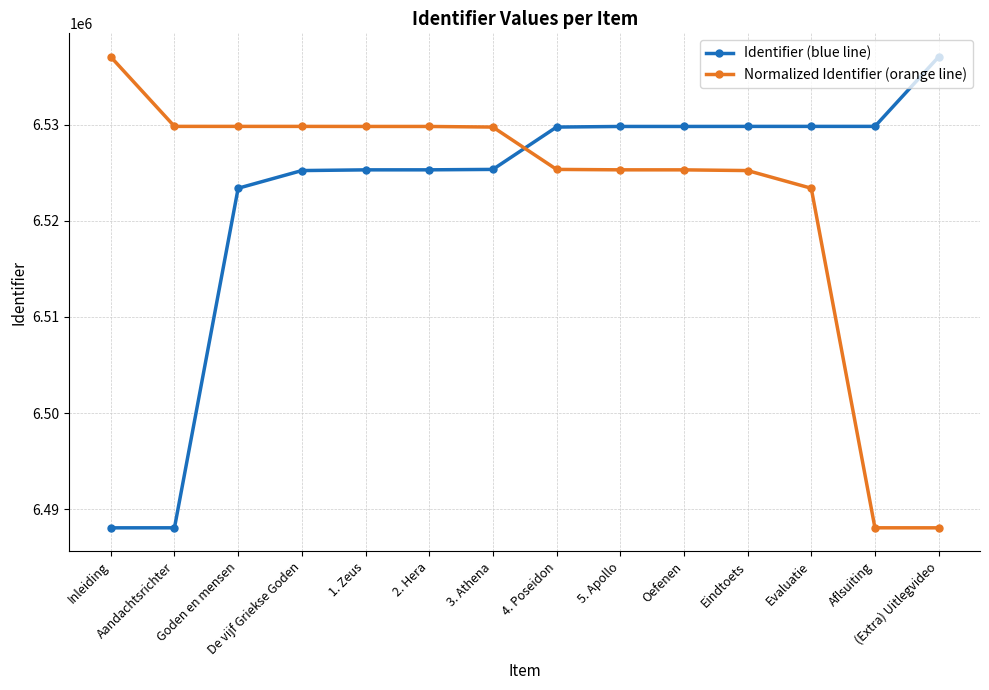

The Normalized Identifier (orange line) series shows 6525311 at Oefenen. True or false?

True